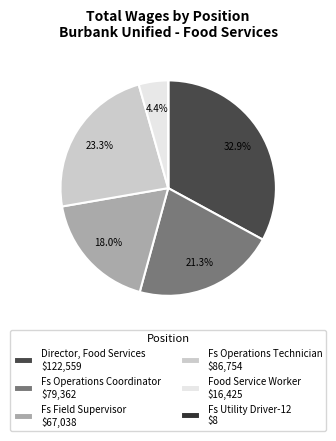

Between Fs Utility Driver-12 and Food Service Worker, which is larger?

Food Service Worker